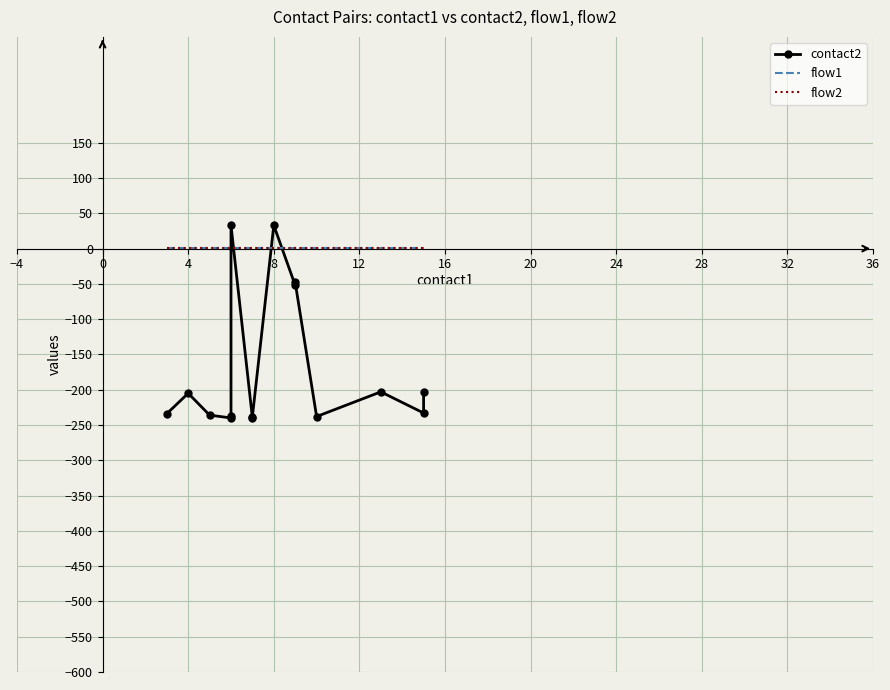

True or false: flow1 and flow2 cross at least once.

False